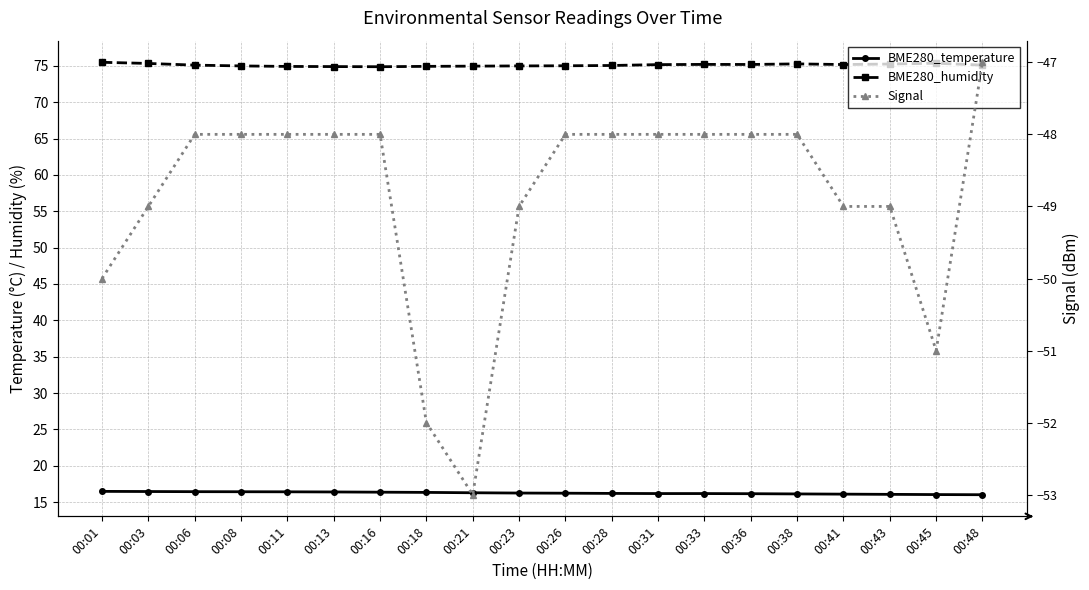

What is the difference between the maximum and minimum values in the BME280_temperature series?

0.5